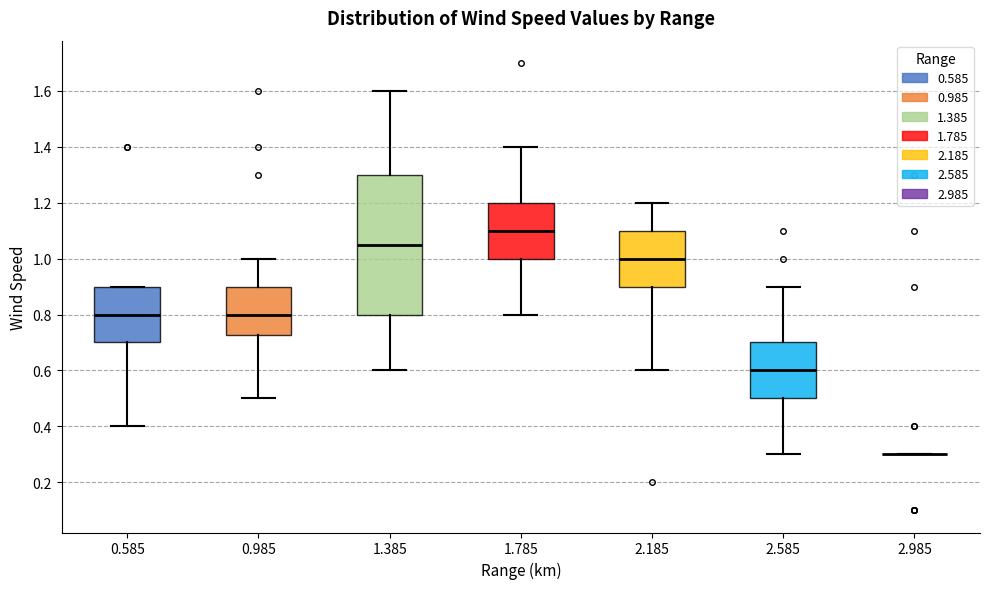

Reading left to right, transcribe this box plot: for each box, give where its median line is, the range the box spans, and where its two whiskers end, as read against the y-axis. The values are not printed on the chart, so give them approximately, as read against the axis.

0.585: median 0.80, box 0.70 to 0.90, whiskers 0.40 to 0.90
0.985: median 0.80, box 0.72 to 0.90, whiskers 0.50 to 1.00
1.385: median 1.06, box 0.80 to 1.30, whiskers 0.60 to 1.60
1.785: median 1.10, box 1.00 to 1.20, whiskers 0.80 to 1.40
2.185: median 1.00, box 0.90 to 1.10, whiskers 0.60 to 1.20
2.585: median 0.60, box 0.50 to 0.70, whiskers 0.30 to 0.90
2.985: box collapsed to a line at 0.30, whiskers 0.30 to 0.30